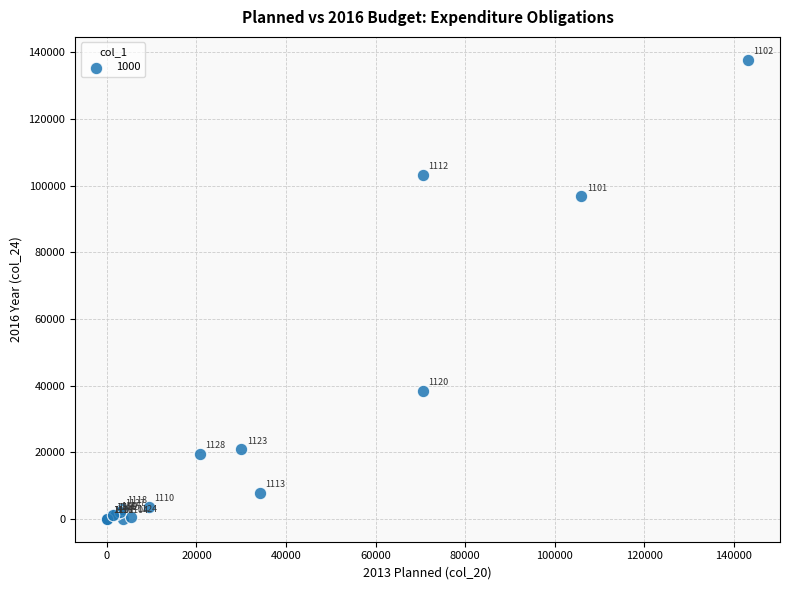

What Y value in the scatter plot is closest to 68891?

96791.0